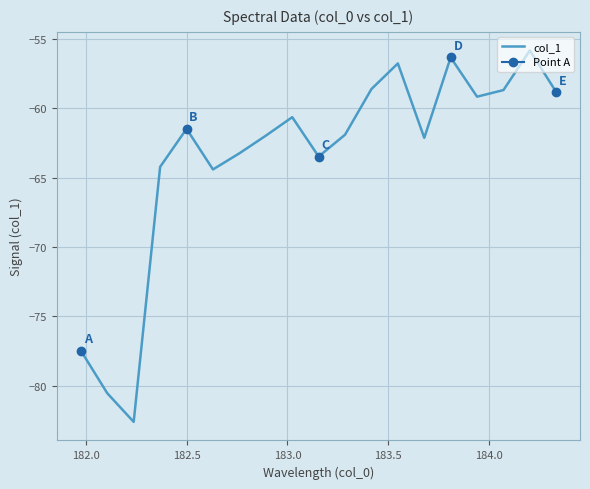

Count the number of data series in this chart.

1